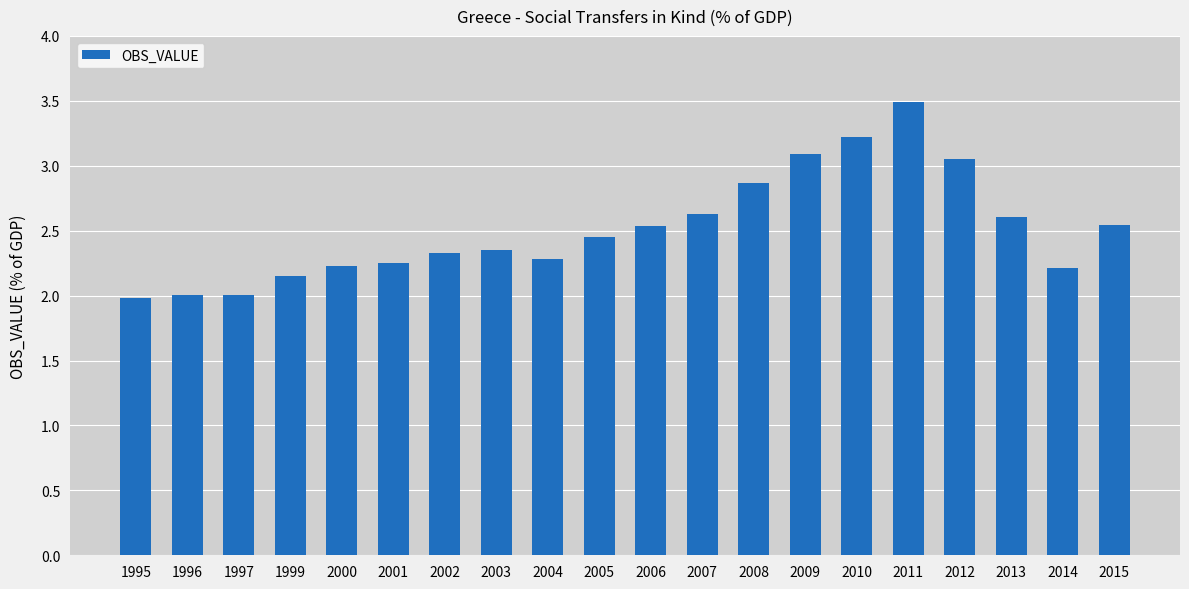

Which label corresponds to the largest value in the chart?

2011